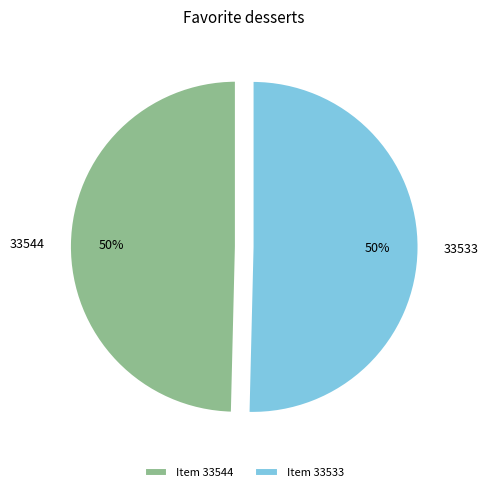

What is the ratio of the value at 33533 to the value at 33544?

1.0